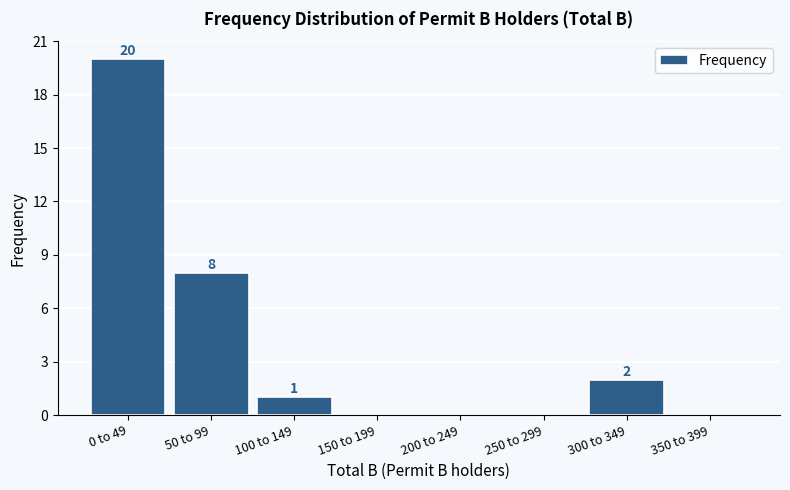

Reading right to left, transcribe all the data shown in this chart.

350 to 399=0	300 to 349=2	250 to 299=0	200 to 249=0	150 to 199=0	100 to 149=1	50 to 99=8	0 to 49=20